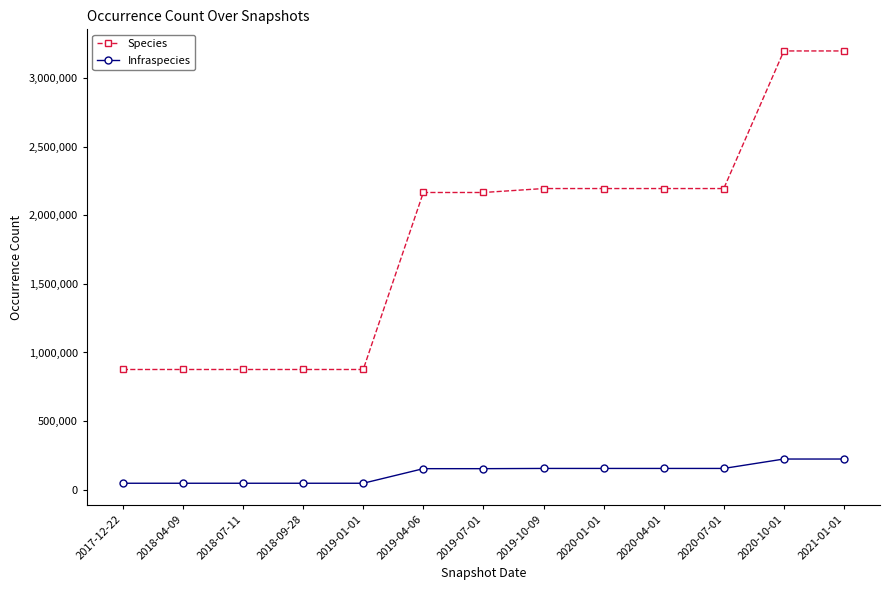

What are all the series names shown in the legend?

Species, Infraspecies